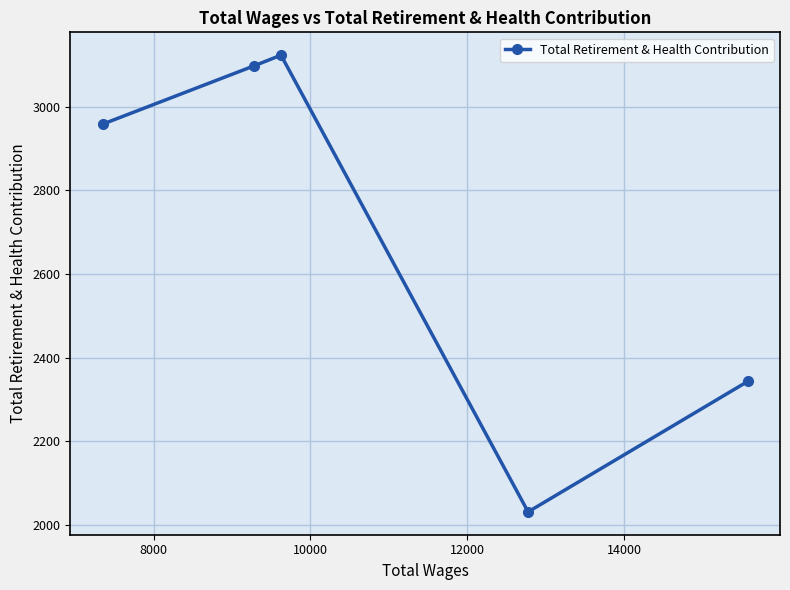

What is the difference between the second highest and second lowest values?

754